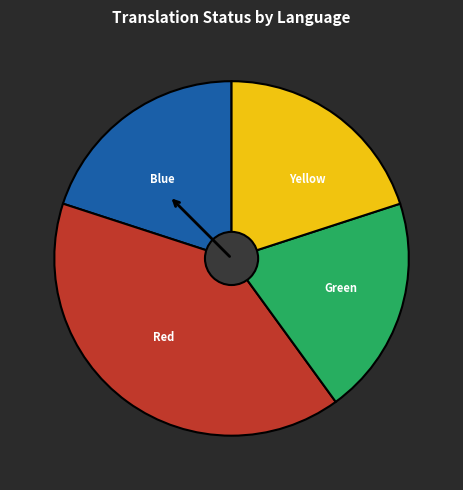

Is it true that Yellow is 20% of the pie?

True